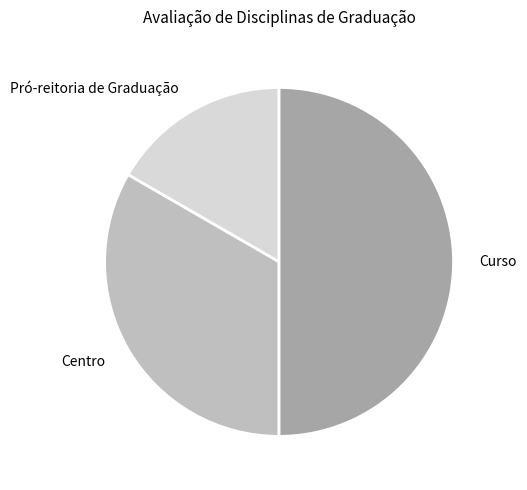

Approximately how many times larger is the value at Curso compared to Pró-reitoria de Graduação?

3.0